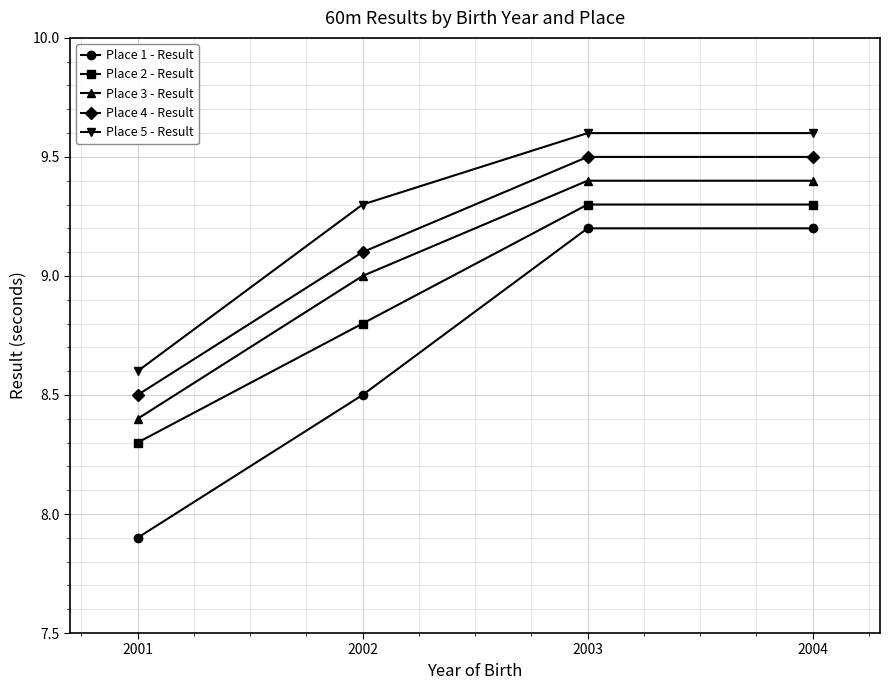

List the series in order of their peak value, lowest first.

Place 1 - Result, Place 2 - Result, Place 3 - Result, Place 4 - Result, Place 5 - Result